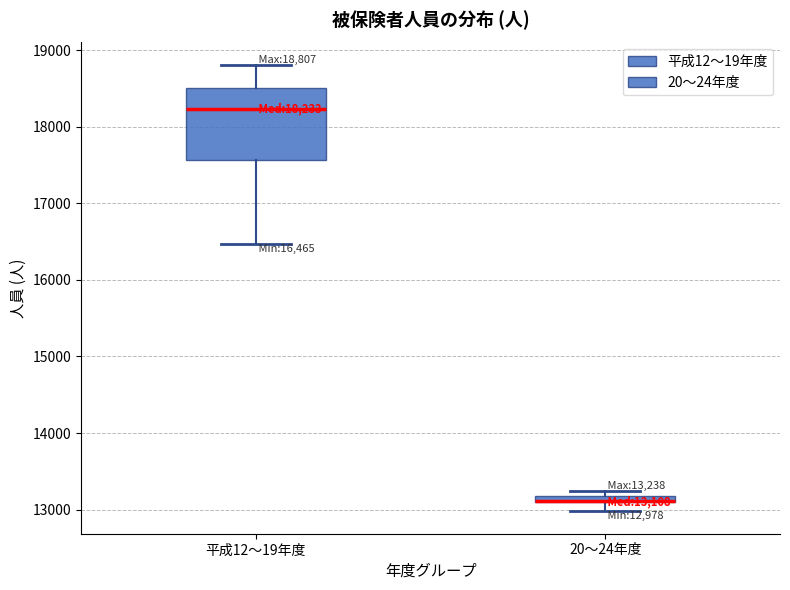

Comparing the boxes themselves (not the whiskers), which one is the tallest?

平成12〜19年度